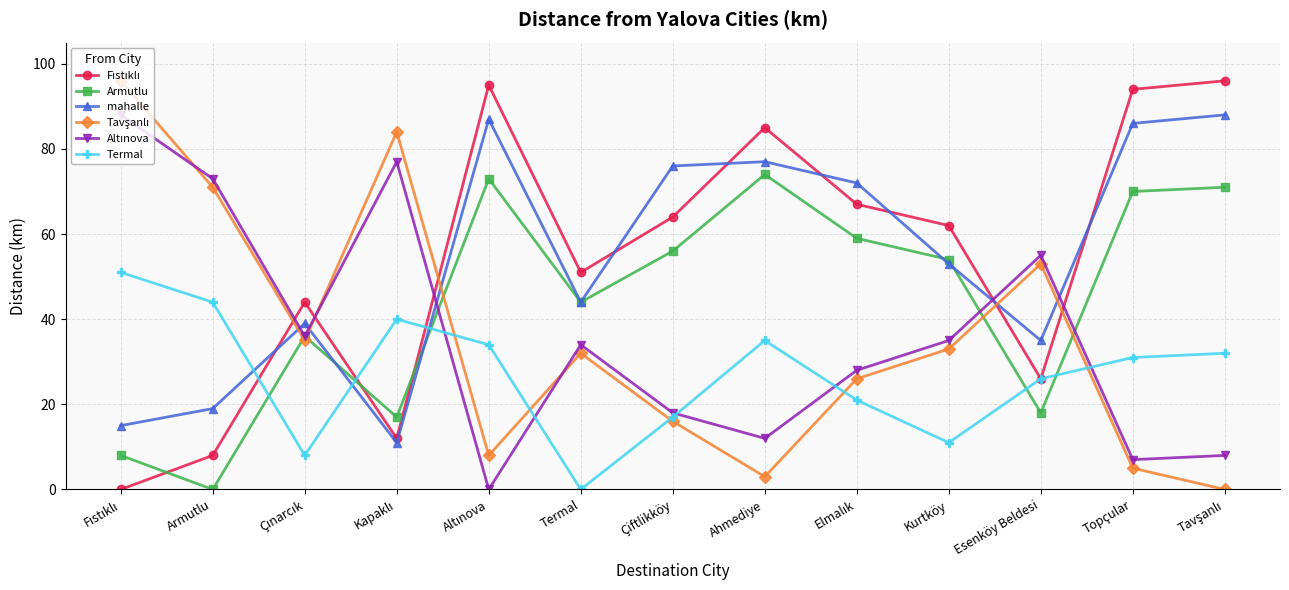

The mahalle series shows 46 at Topçular. True or false?

False